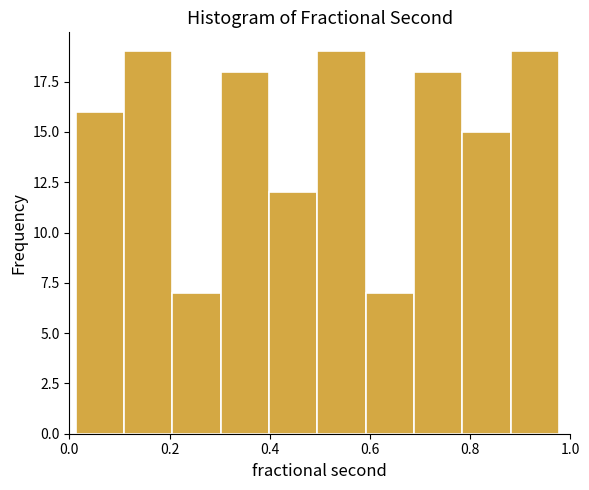

Reading left to right, list every bar in this chart as the range it spans on the x-axis followed by its height. Neither the bar edges nor the heights are printed on the chart, so give them approximately, as read against the axes.

0.02 to 0.10: 16
0.10 to 0.20: 19
0.20 to 0.30: 7
0.30 to 0.40: 18
0.40 to 0.50: 12
0.50 to 0.60: 19
0.60 to 0.68: 7
0.68 to 0.78: 18
0.78 to 0.88: 15
0.88 to 0.98: 19